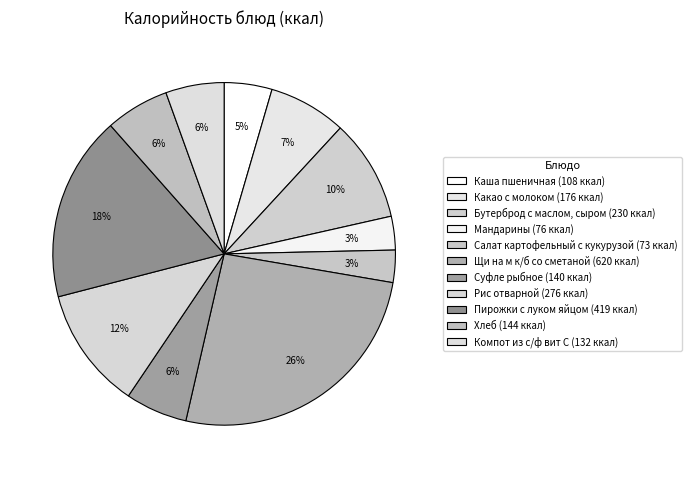

How many segments does this pie chart have?

11